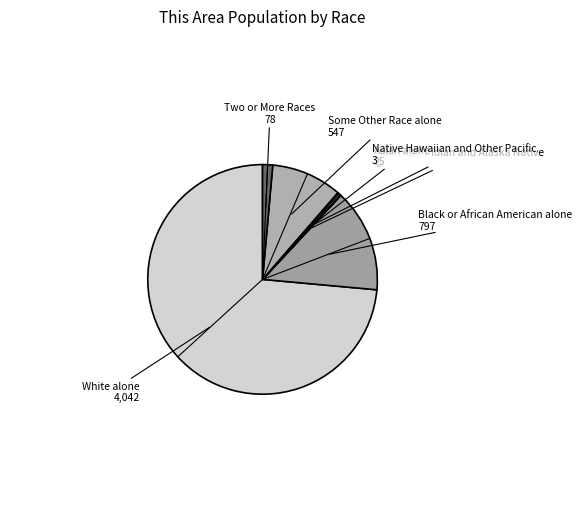

Is there any slice that represents more than half of the pie?

Yes